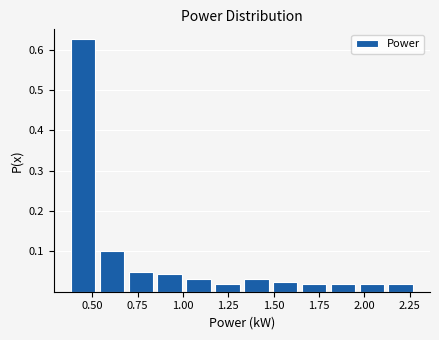

Read against the x-axis, roughly where is the centre of the tallest bar?

0.45